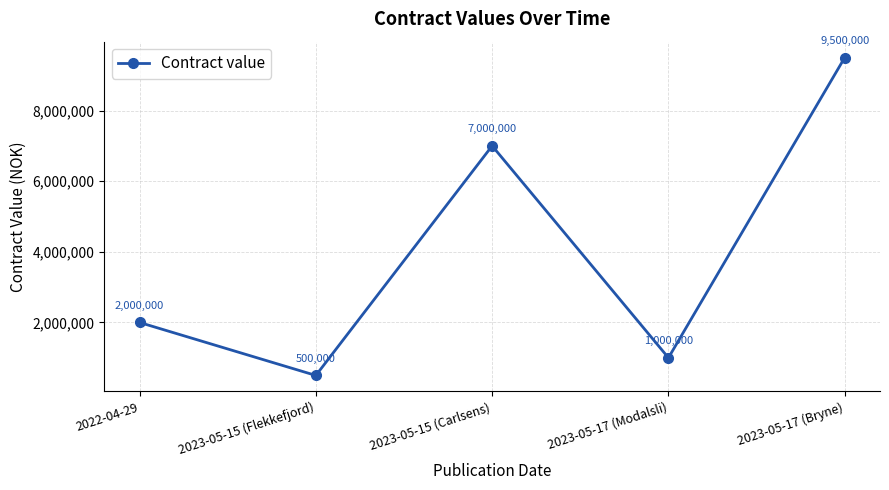

How many points are lower than both their immediate neighbors (excluding endpoints)?

2